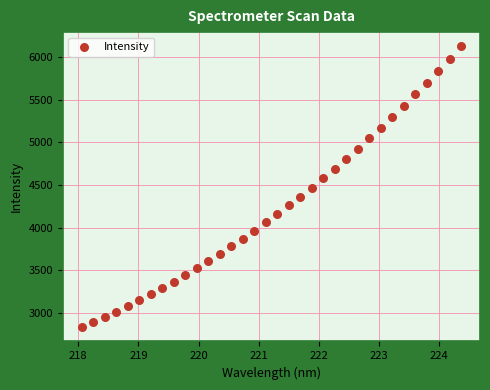

What is the range of Y values (max minus min)?

3295.9